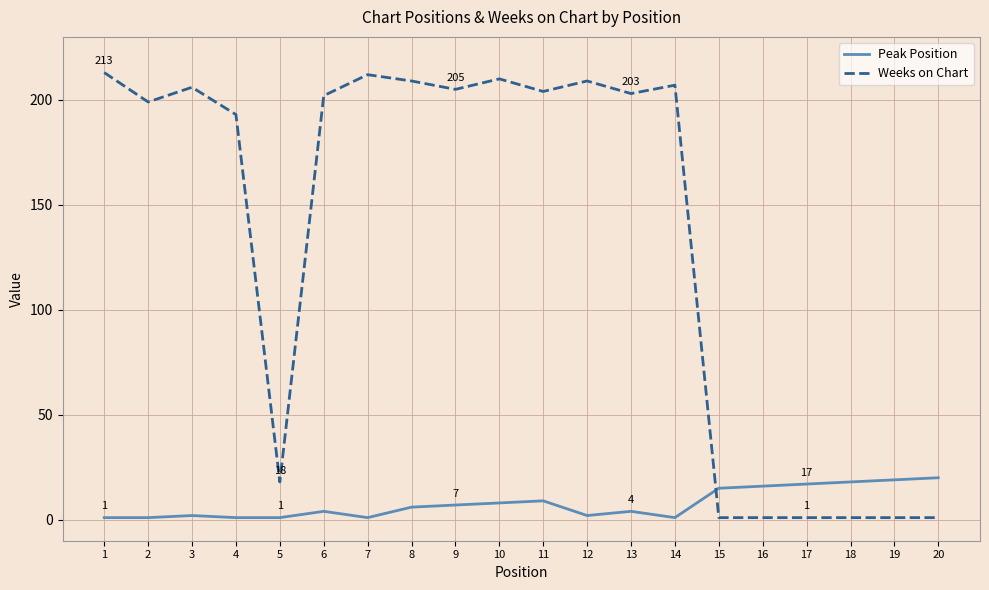

Reading left to right, what are all the values shown in this chart?

Peak Position: 1=1	2=1	3=2	4=1	5=1	6=4	7=1	8=6	9=7	10=8	11=9	12=2	13=4	14=1	15=15	16=16	17=17	18=18	19=19	20=20
Weeks on Chart: 1=213	2=199	3=206	4=193	5=18	6=202	7=212	8=209	9=205	10=210	11=204	12=209	13=203	14=207	15=1	16=1	17=1	18=1	19=1	20=1